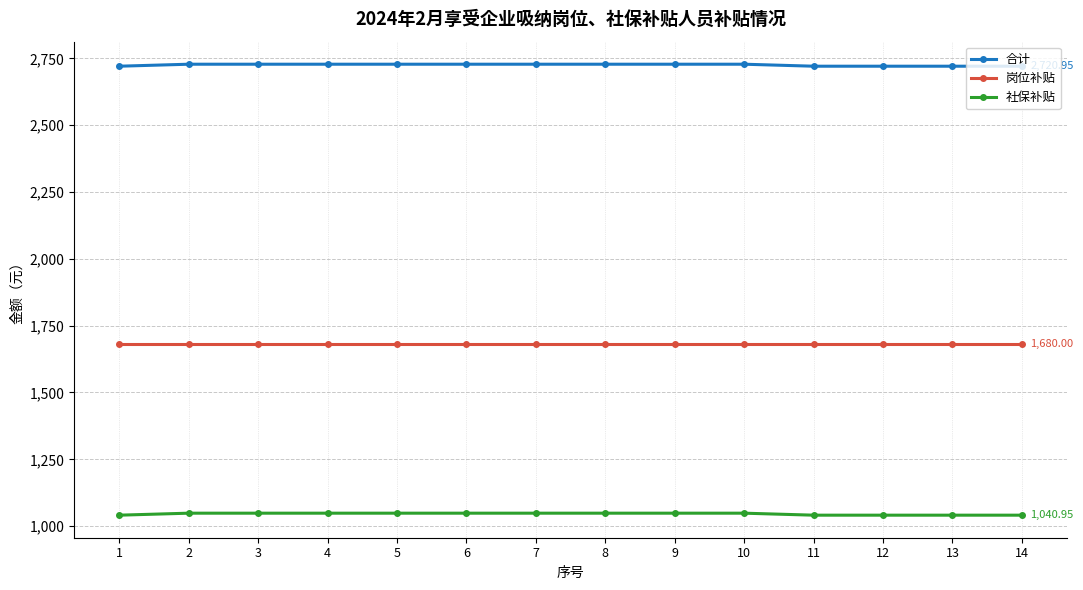

What are all the series names shown in the legend?

合计, 岗位补贴, 社保补贴